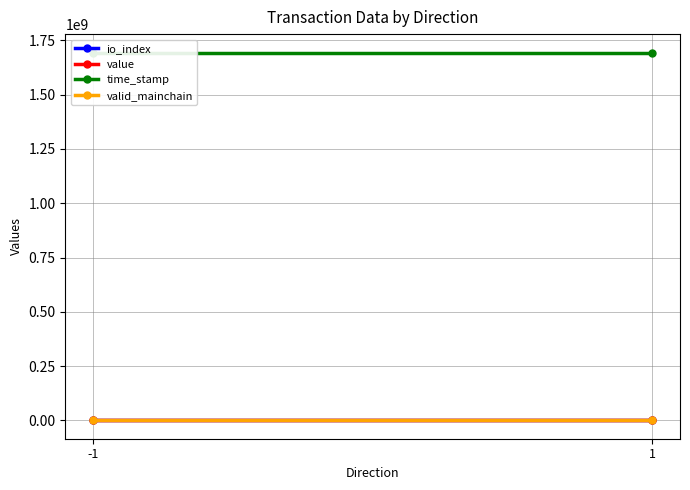

What is the sum of all time_stamp values?

3388883570.0